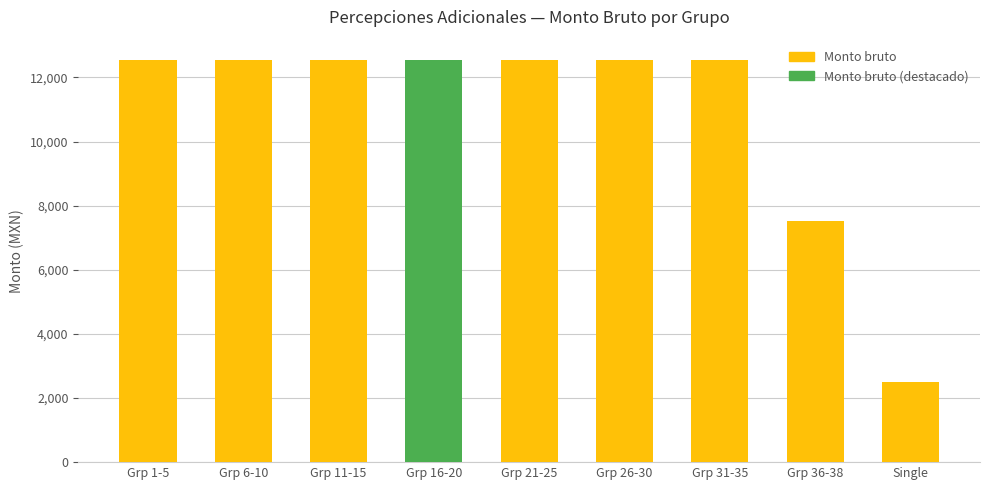

What is the greatest value displayed?

12550